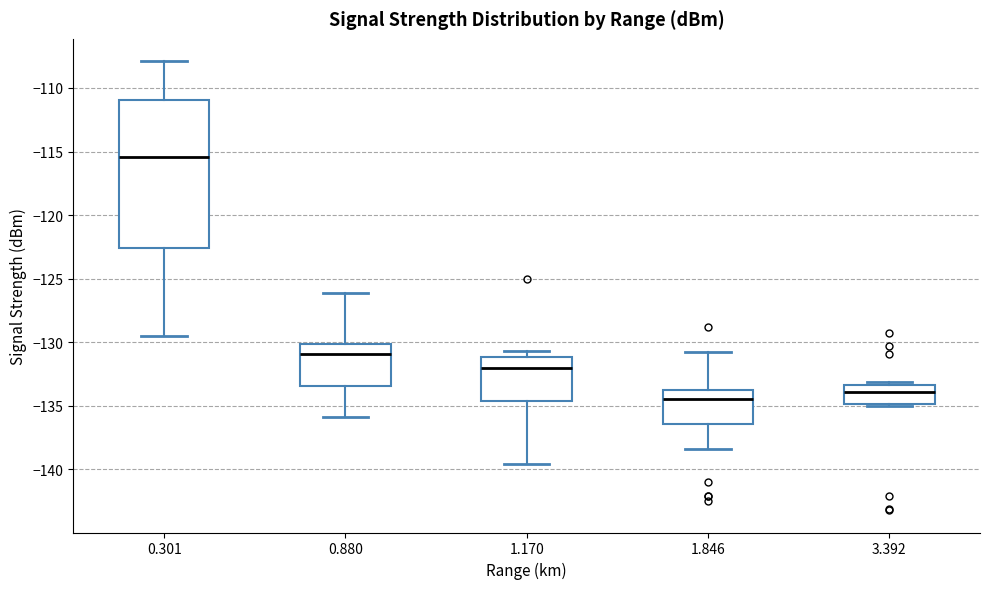

Which box is the tallest, from its lower edge to its upper edge?

0.301